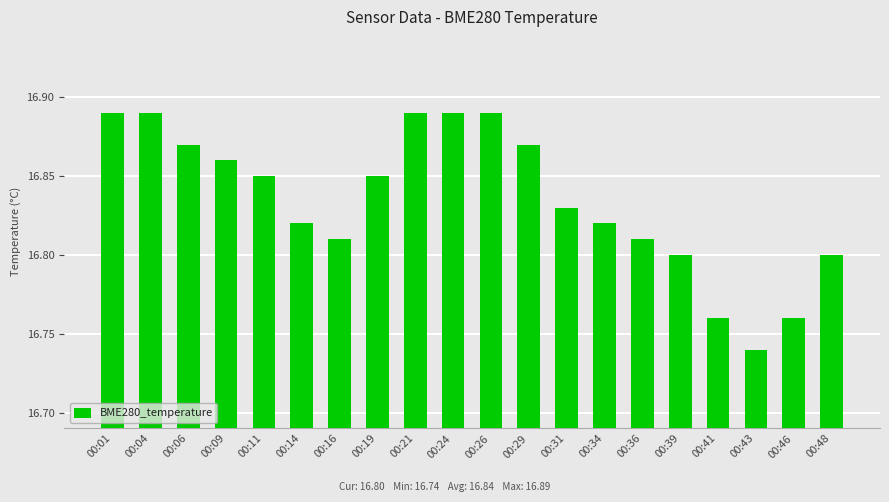

What is the ratio of the value at 00:01 to the value at 00:46?

1.0